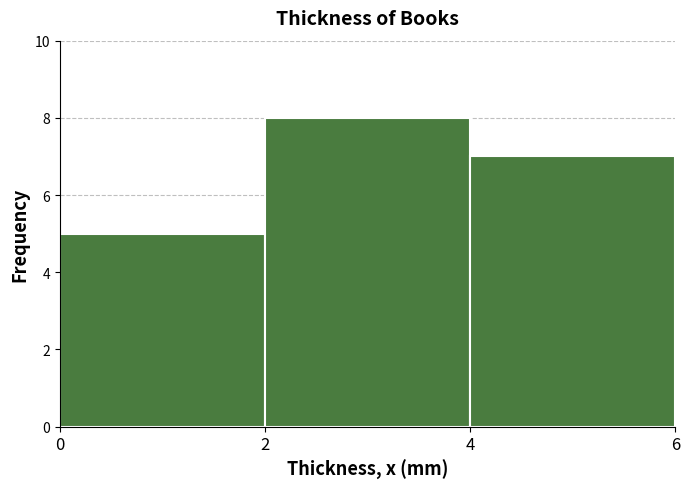

Reading left to right, list every bar in this chart as the range it spans on the x-axis followed by its height. The values are not printed on the chart, so give them approximately, as read against the axis.

0 to 2: 5
2 to 4: 8
4 to 6: 7